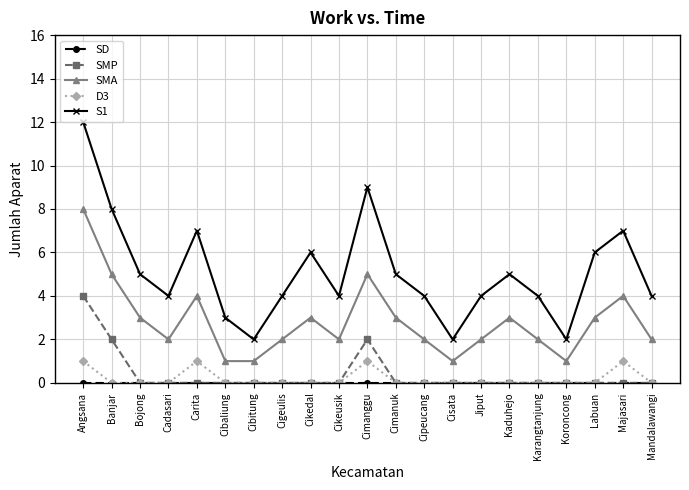

What is the difference between the S1 values at Bojong and Koroncong?

3